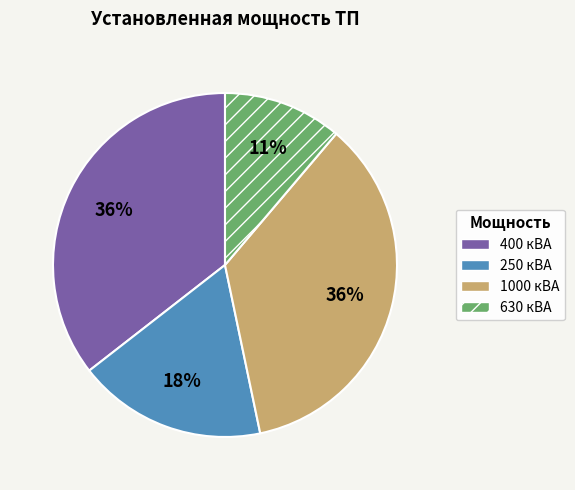

The 1000 кВА slice represents 50% of the pie. True or false?

False